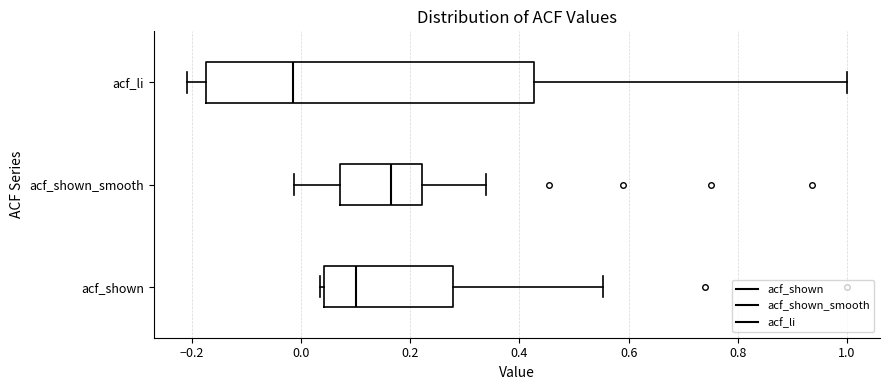

Which box is the widest, from its left edge to its right edge?

acf_li